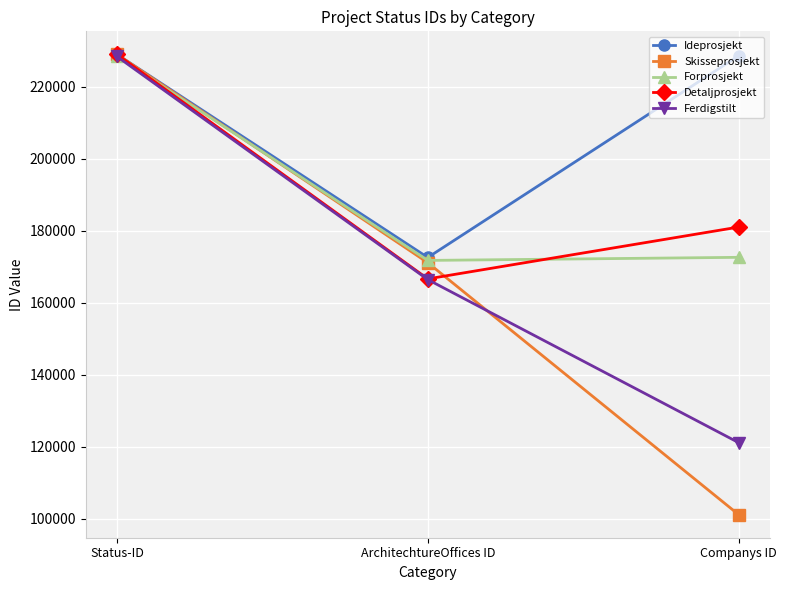

What is the label of the 2nd point from the right?

ArchitechtureOffices ID